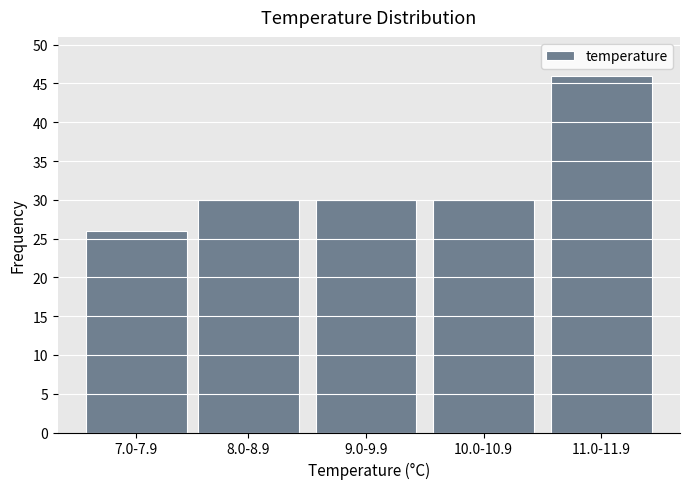

Reading left to right, extract all data points from this chart.

26	30	30	30	46